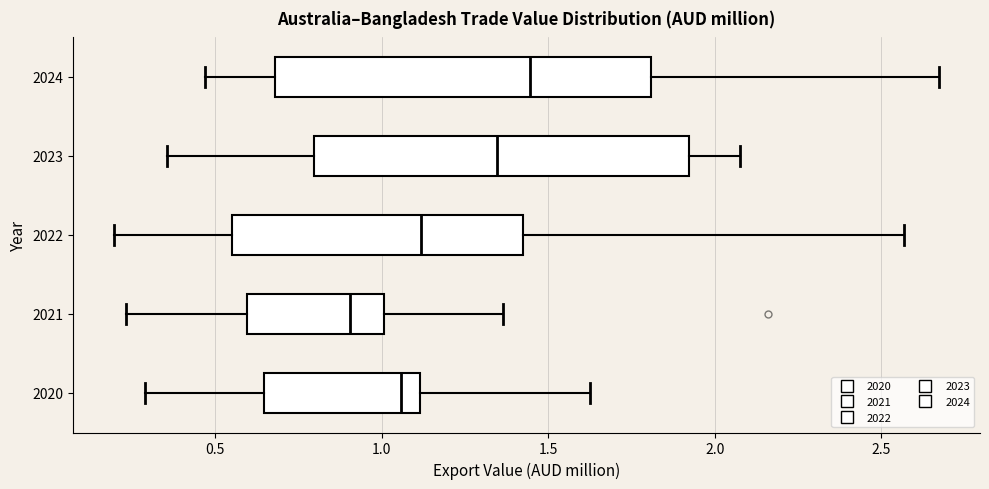

Where does the right whisker of the box at y = 2021 end on the x-axis? The values are not printed on the chart, so give them approximately, as read against the axis.

1.35